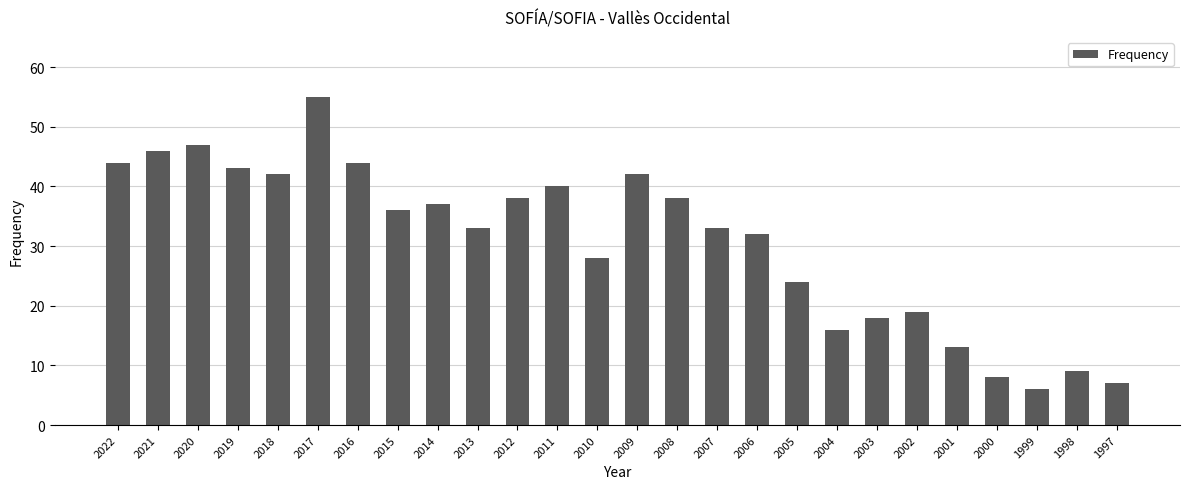

Approximately how many times larger is the value at 2003 compared to 2016?

0.4